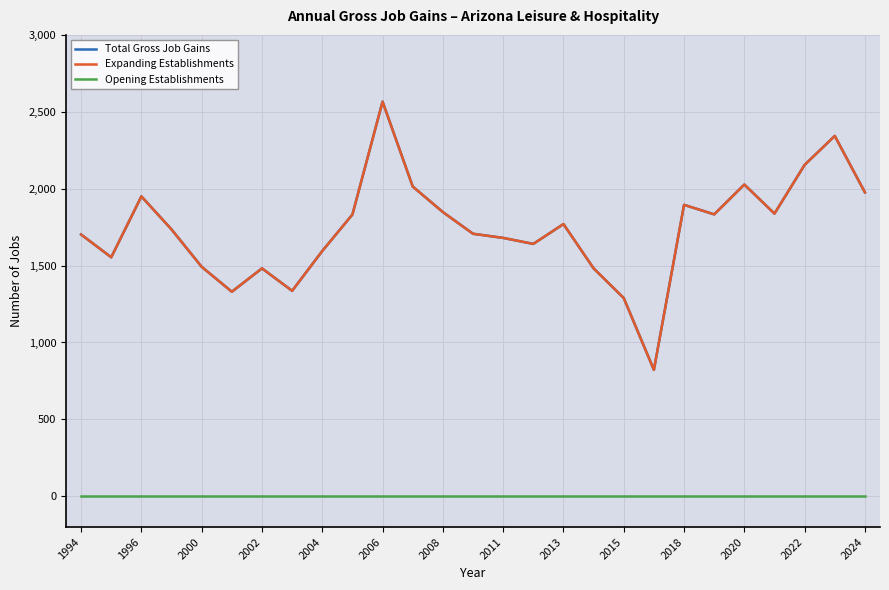

Is this an area chart (filled region under the line)?

No